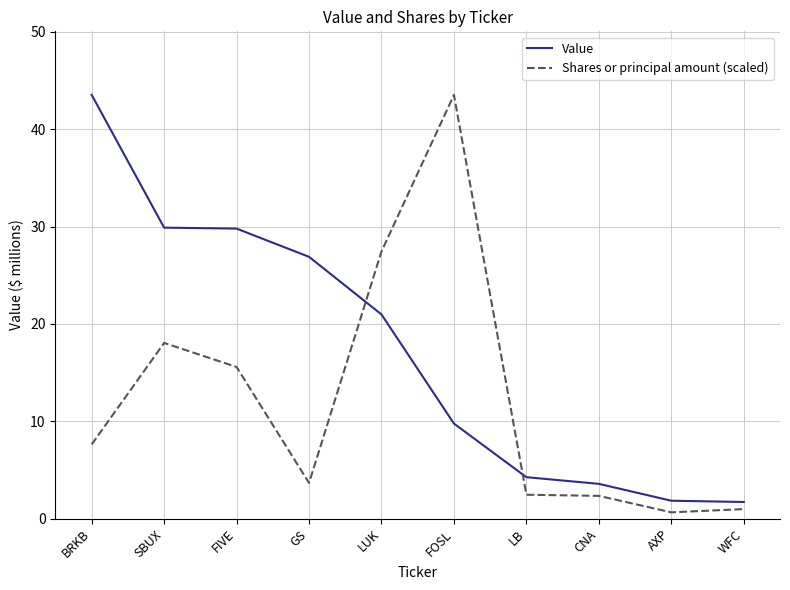

What is the greatest value displayed?

43.5